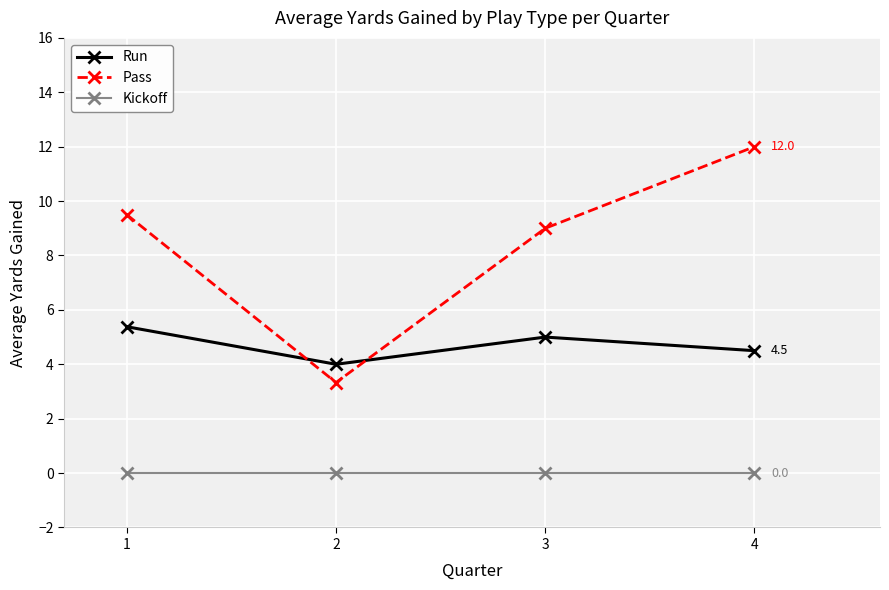

Reading left to right, list all the values displayed in this chart.

Run: 5.4	4.0	5.0	4.5
Pass: 9.5	3.3	9.0	12.0
Kickoff: 0.0	0.0	0.0	0.0